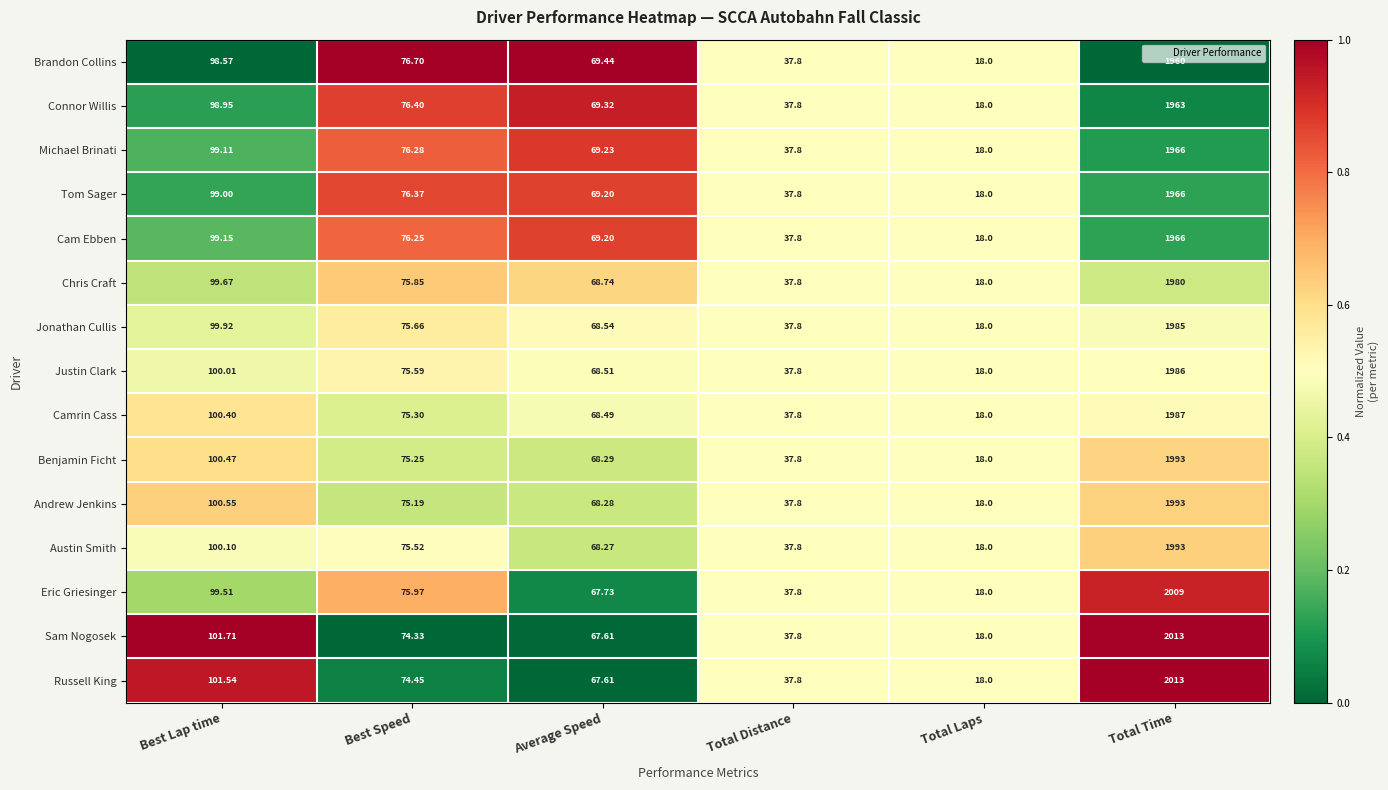

At which label does Andrew Jenkins first exceed 75?

Best Lap time